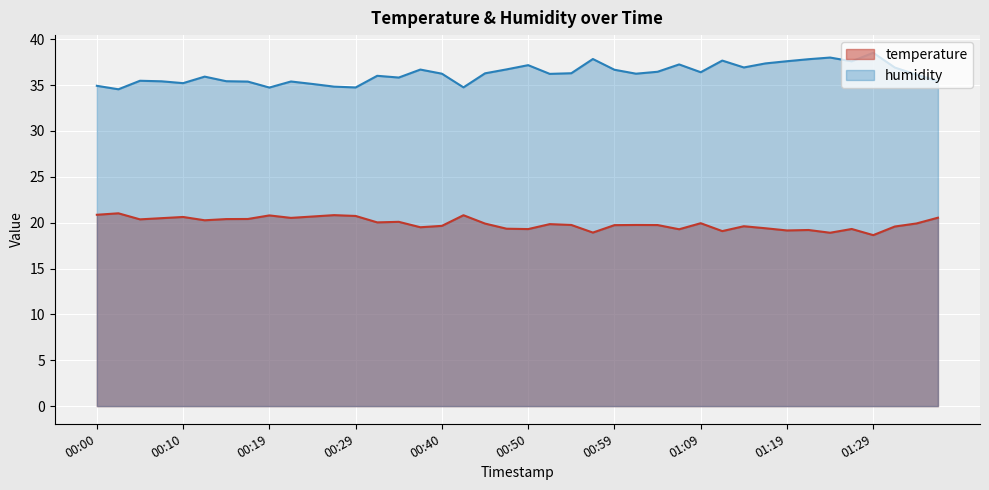

How many lines are shown in the chart?

2